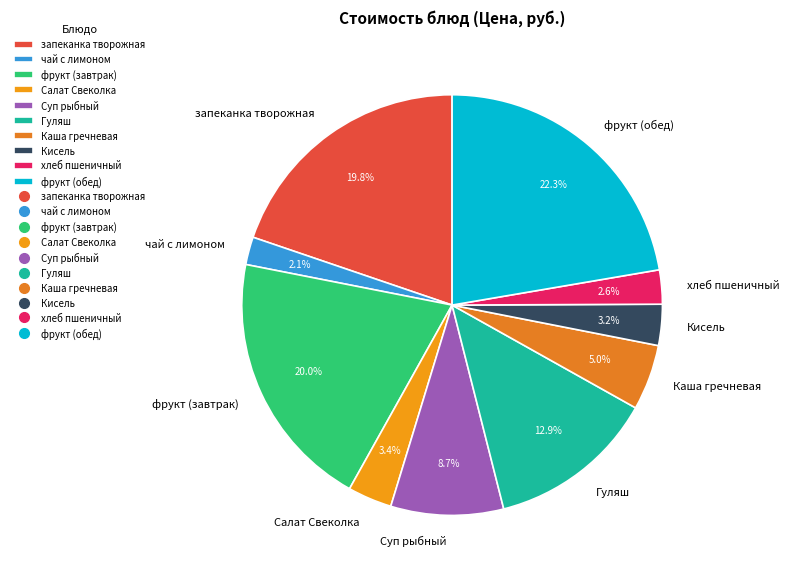

Which has a higher value, фрукт (обед) or Каша гречневая?

фрукт (обед)